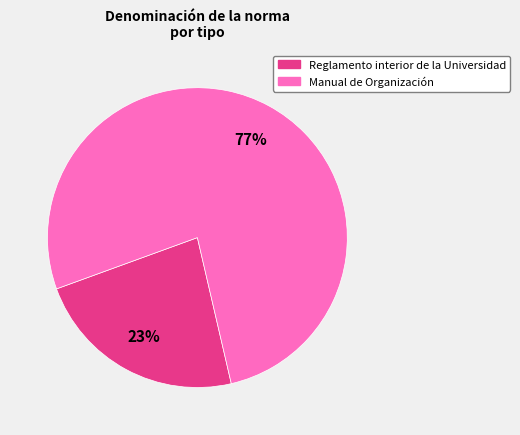

What is the largest slice in the pie chart?

Manual de Organización